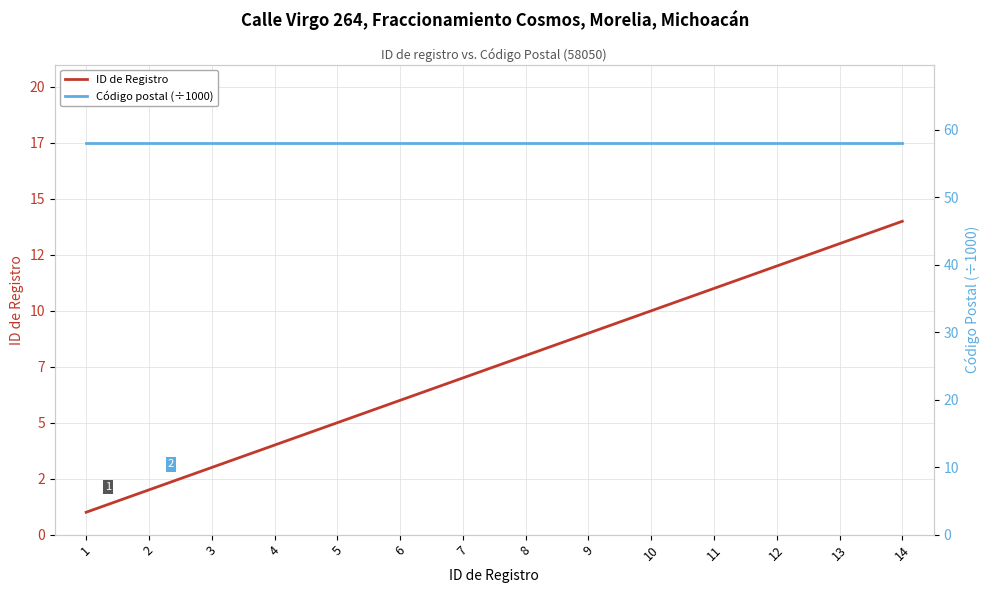

Between 6 and 7, which series saw the biggest shift?

ID de Registro